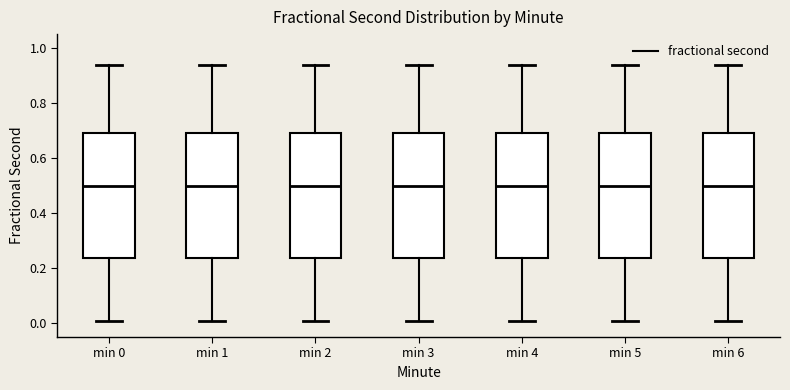

Reading left to right, transcribe this box plot: for each box, give where its median line is, the range the box spans, and where its two whiskers end, as read against the y-axis. The values are not printed on the chart, so give them approximately, as read against the axis.

min 0: median 0.50, box 0.24 to 0.70, whiskers 0.00 to 0.94
min 1: median 0.50, box 0.24 to 0.70, whiskers 0.00 to 0.94
min 2: median 0.50, box 0.24 to 0.70, whiskers 0.00 to 0.94
min 3: median 0.50, box 0.24 to 0.70, whiskers 0.00 to 0.94
min 4: median 0.50, box 0.24 to 0.70, whiskers 0.00 to 0.94
min 5: median 0.50, box 0.24 to 0.70, whiskers 0.00 to 0.94
min 6: median 0.50, box 0.24 to 0.70, whiskers 0.00 to 0.94